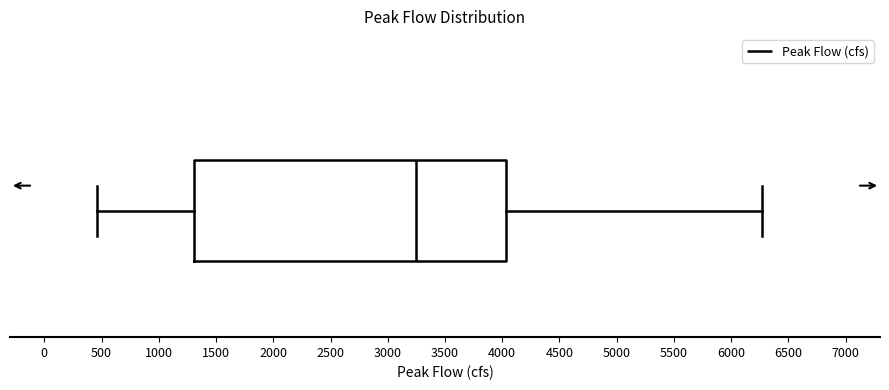

Where is the left edge of the box on the x-axis? The values are not printed on the chart, so give them approximately, as read against the axis.

1300